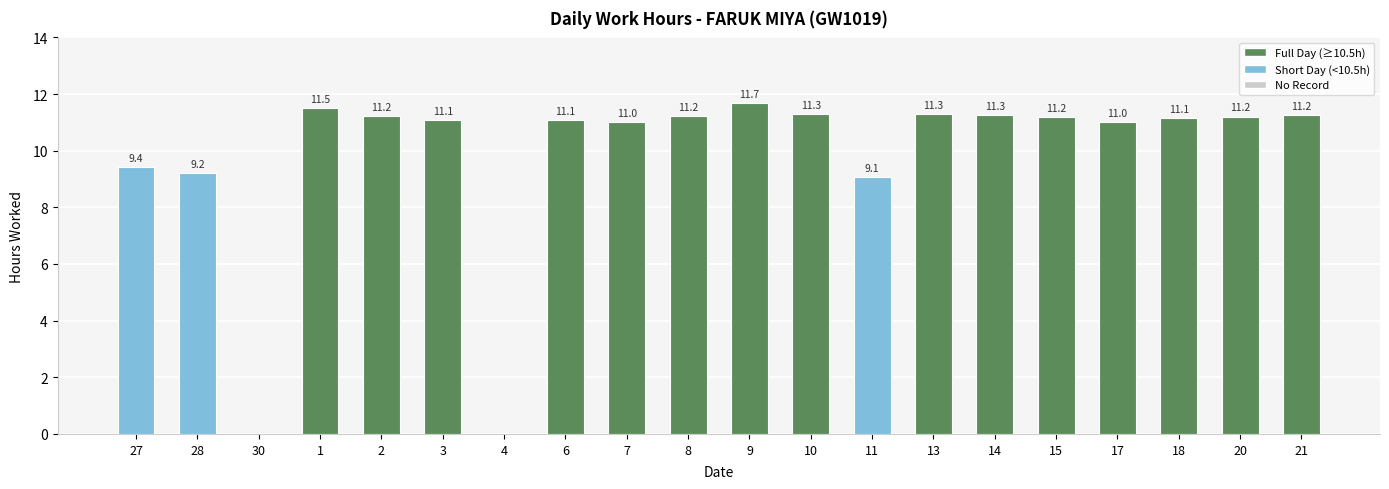

What is the change in value from 30 to 8?

+11.2